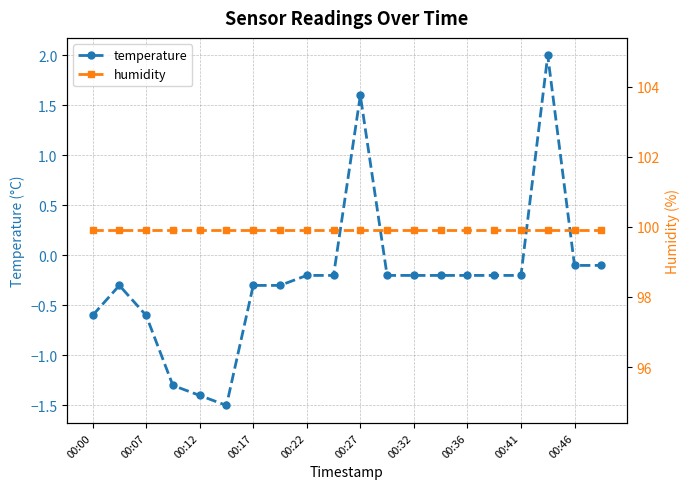

How many data points in temperature are above 0?

2